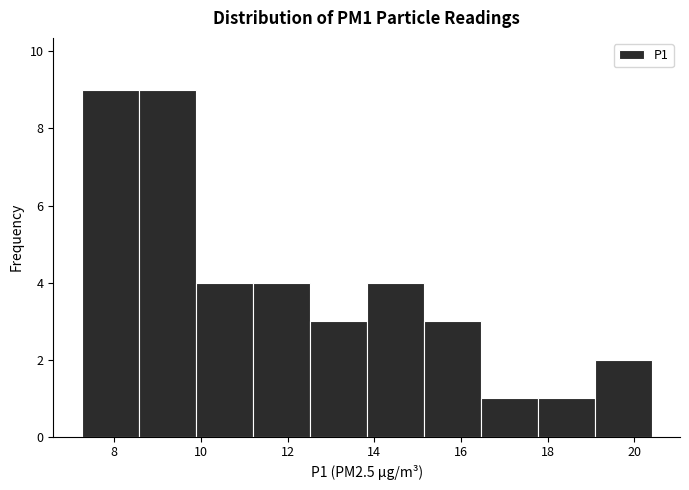

How tall is the bar that spans 19.0 to 20.4 on the x-axis? Neither the bar edges nor the heights are printed on the chart, so give them approximately, as read against the axes.

2